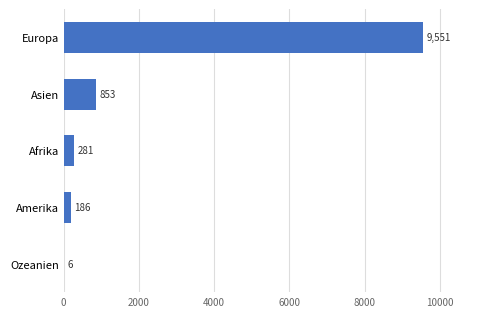

At which label is the value closest to 4778?

Asien